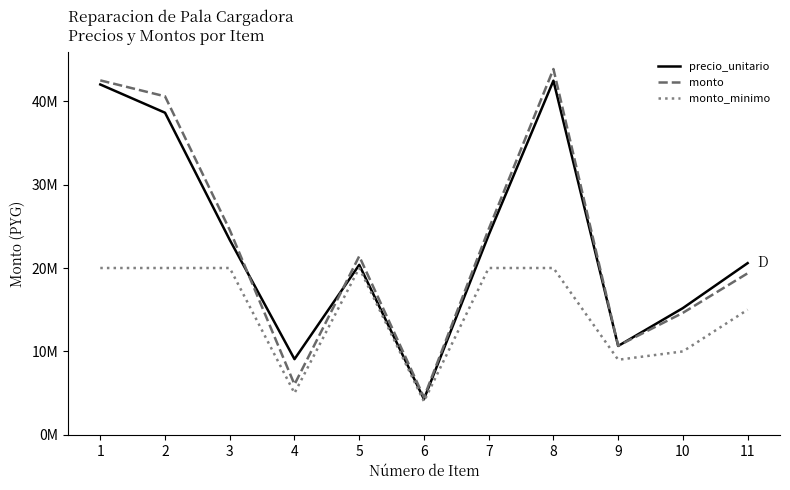

What is the minimum value shown in the chart?

4000000